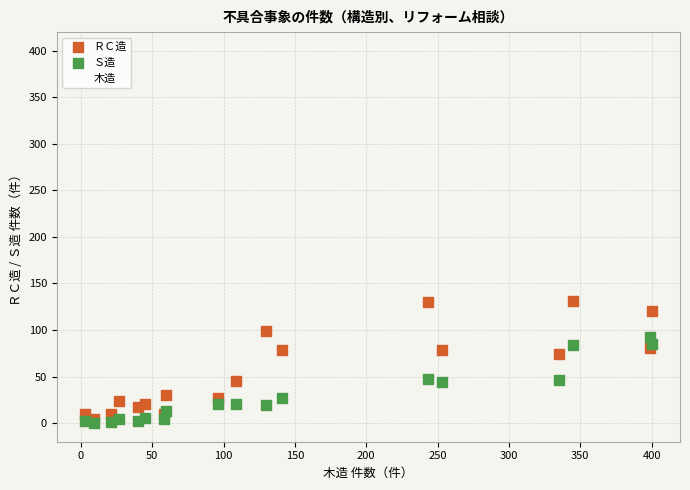

In the 木造 series, what Y value is closest to 201?

243